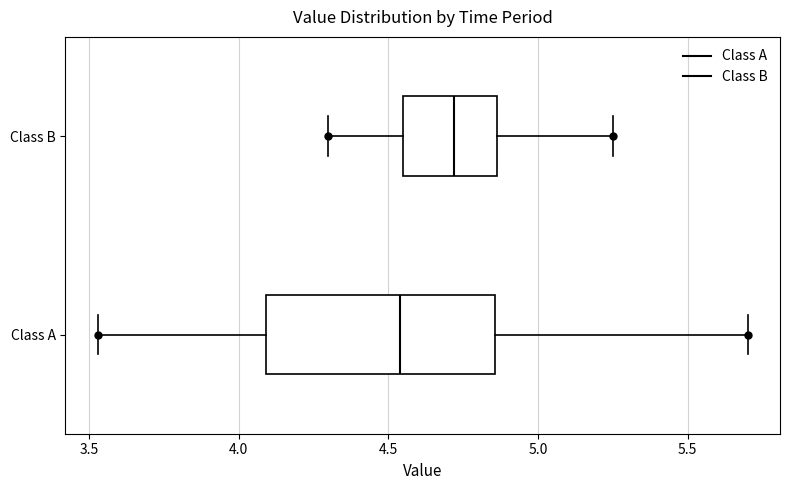

Where does the right whisker of the box for Class A end on the x-axis? The values are not printed on the chart, so give them approximately, as read against the axis.

5.70